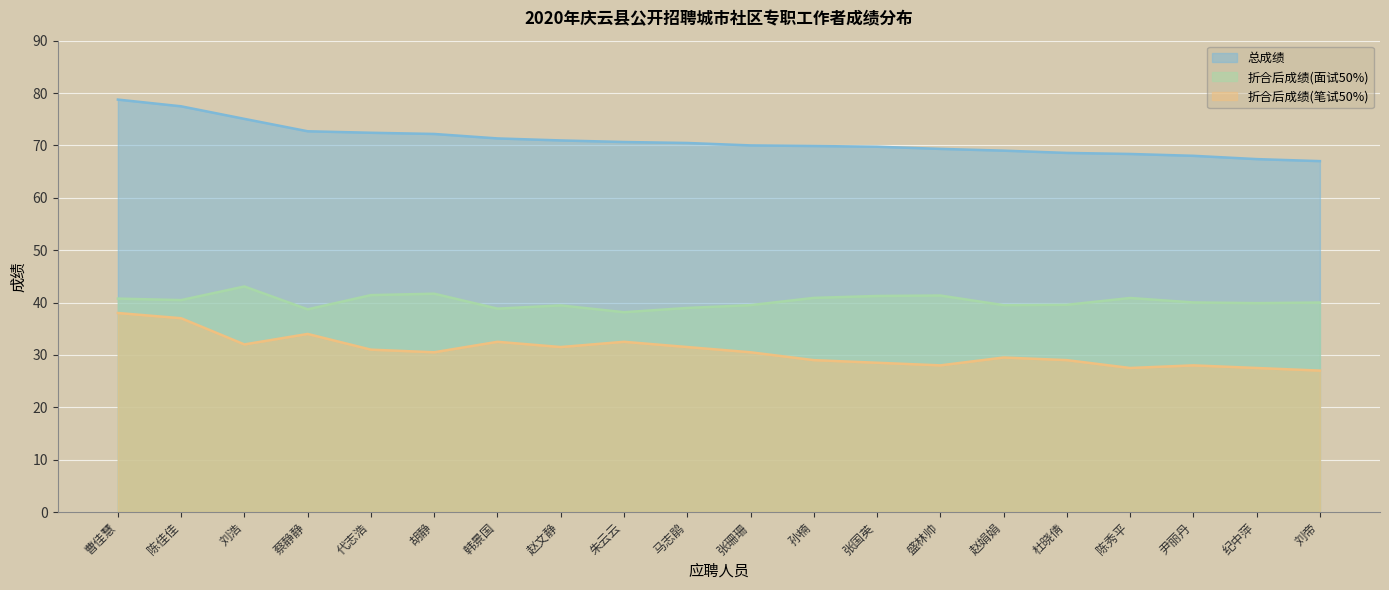

What is the difference between the second highest and second lowest values in the 折合后成绩(笔试50%) series?

9.5